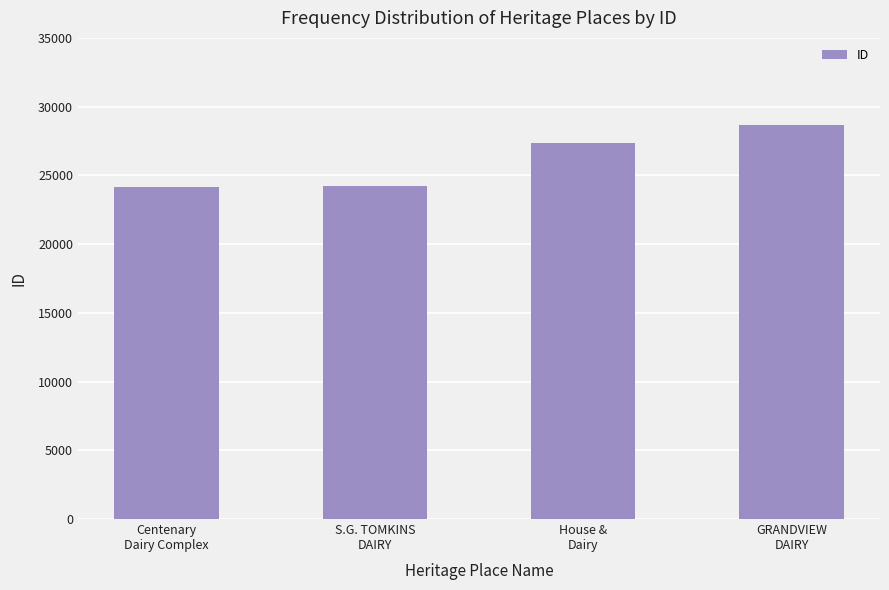

What is the value of the 4th bar from the left?

28687